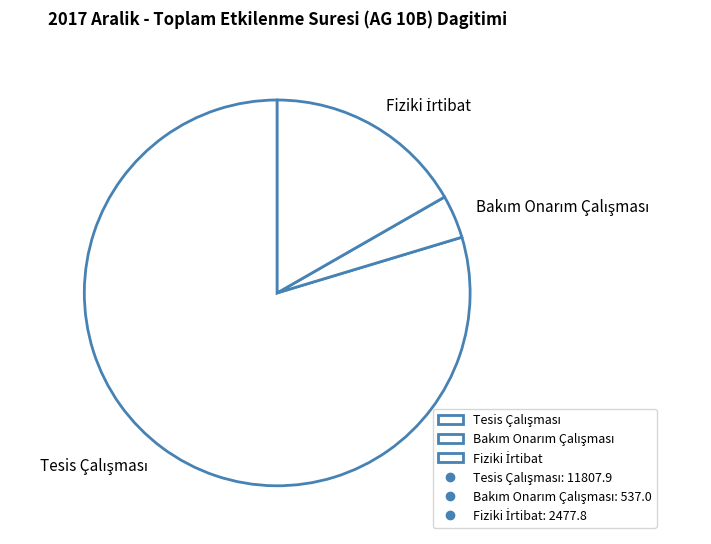

Is there any slice that represents more than half of the pie?

Yes